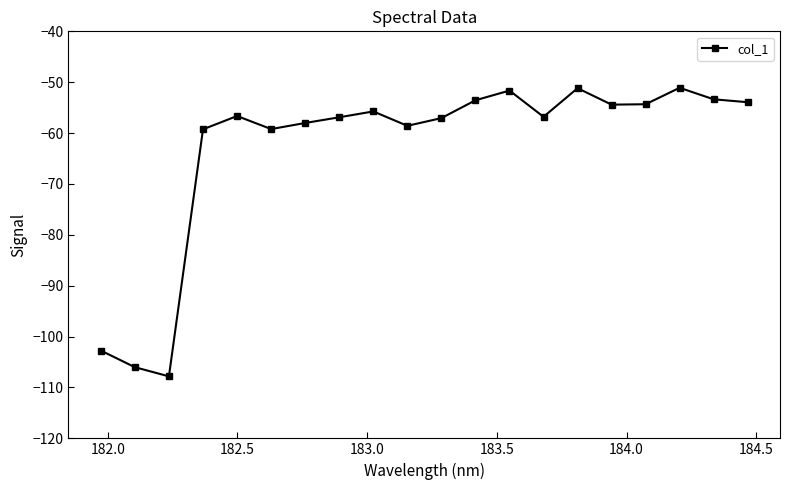

How many lines are shown in the chart?

1